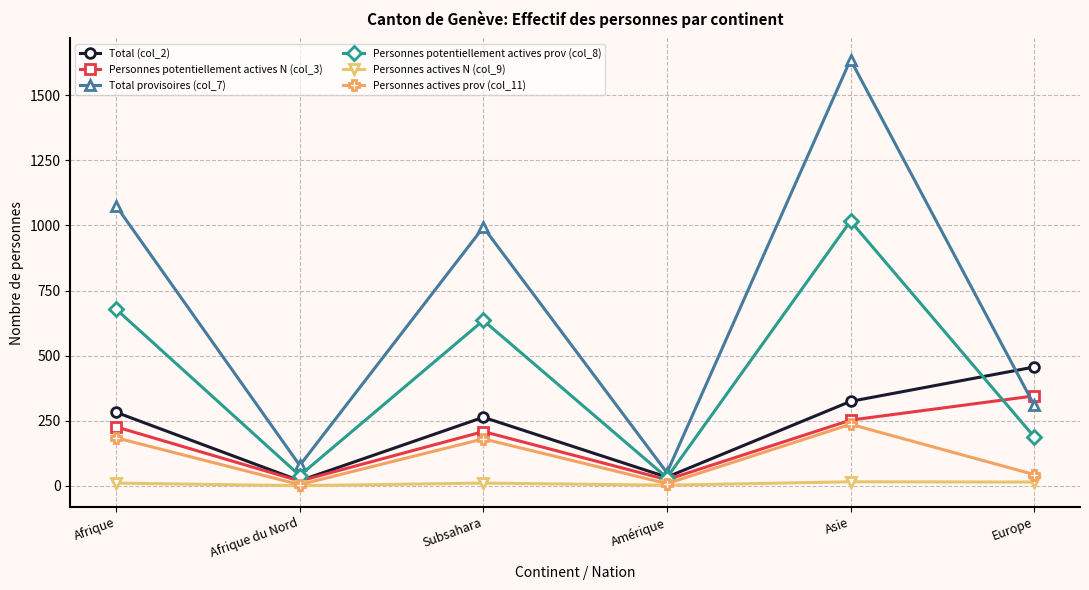

Where is Total provisoires (col_7) nearest to the value 843?

Subsahara